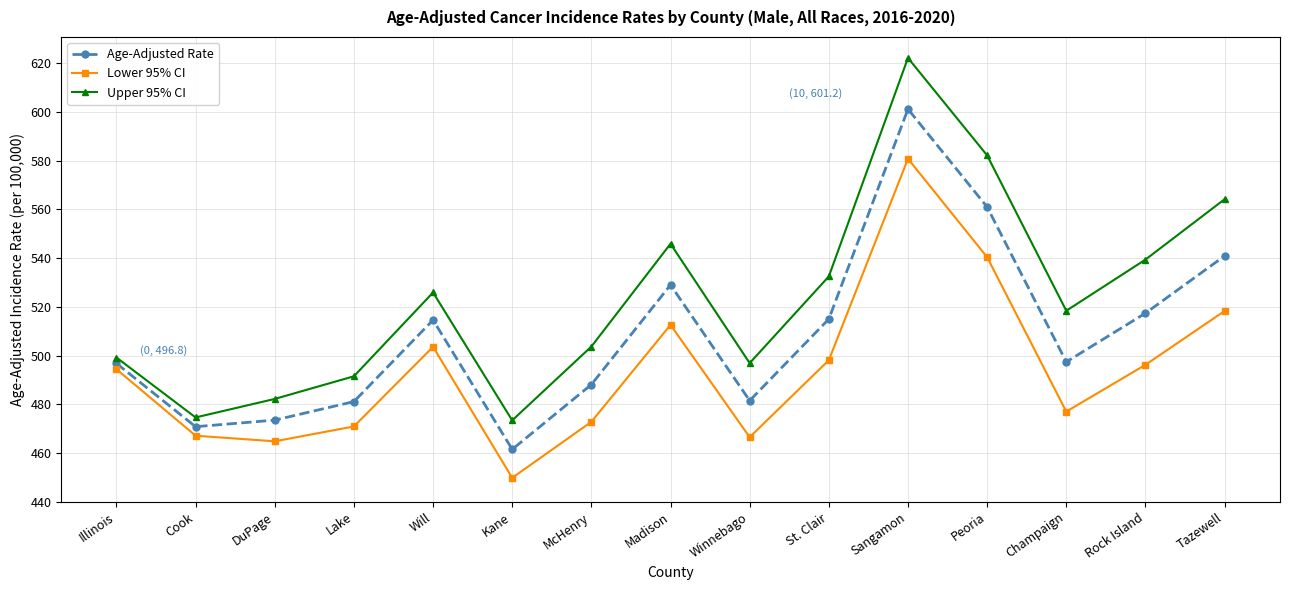

Which series has the largest range (max minus min)?

Upper 95% CI